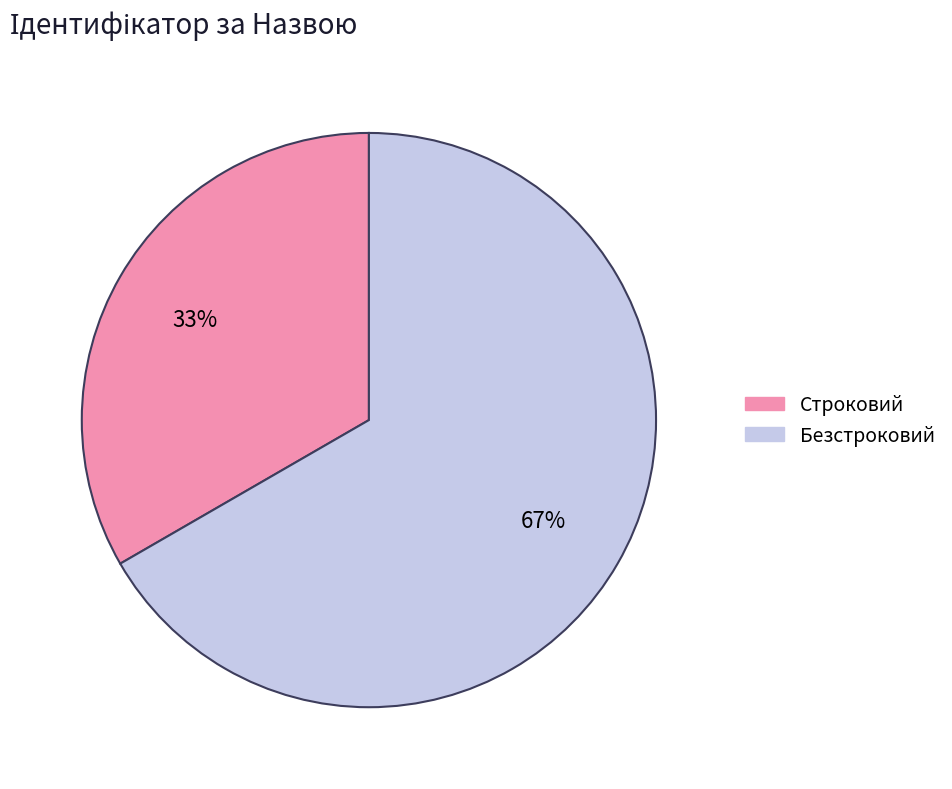

Does Строковий represent more than half of the total?

No